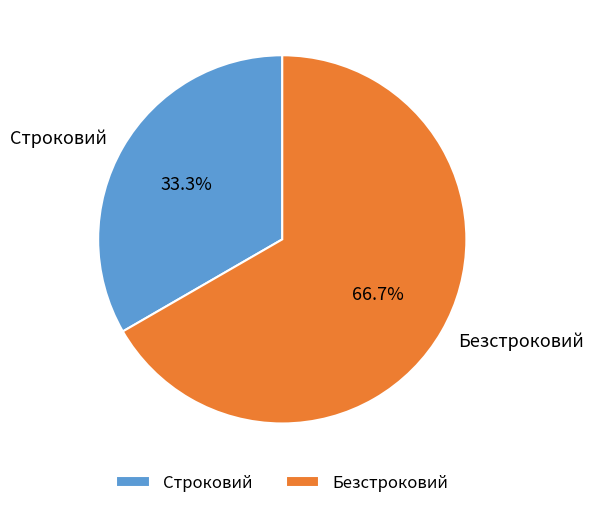

Between Строковий and Безстроковий, which is larger?

Безстроковий